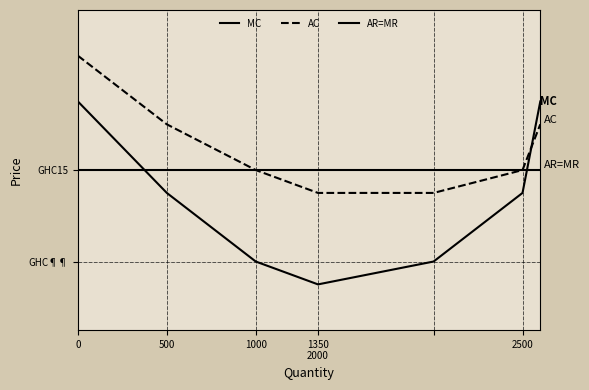

Reading left to right, extract all data points from this chart.

MC: 18	14	11	10	11	14	18
AC: 20	17	15	14	14	15	17
AR=MR: 15	15	15	15	15	15	15